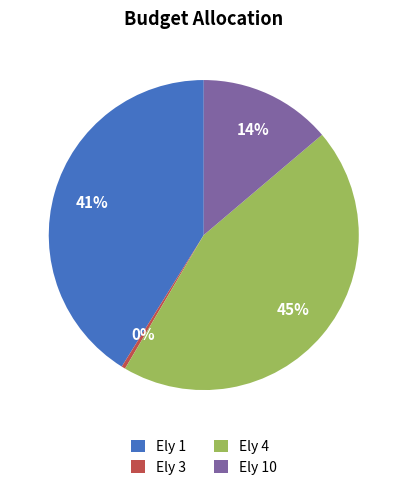

What is the smallest slice in the pie chart?

Ely 3